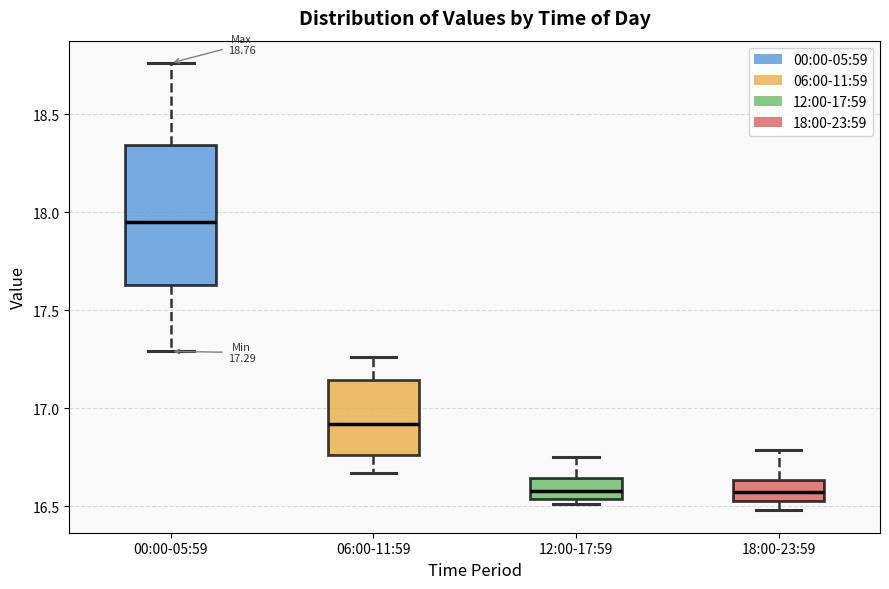

Which box is the tallest, from its lower edge to its upper edge?

00:00-05:59